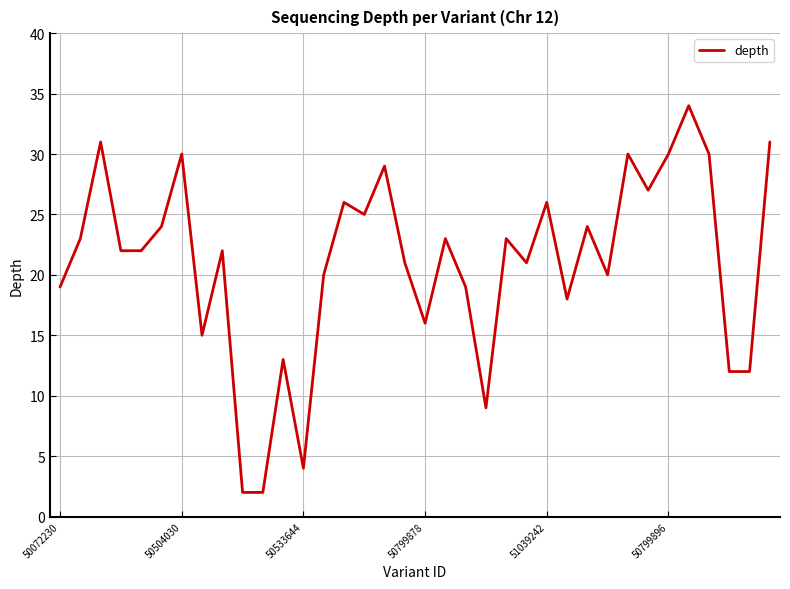

Is this an area chart (filled region under the line)?

No